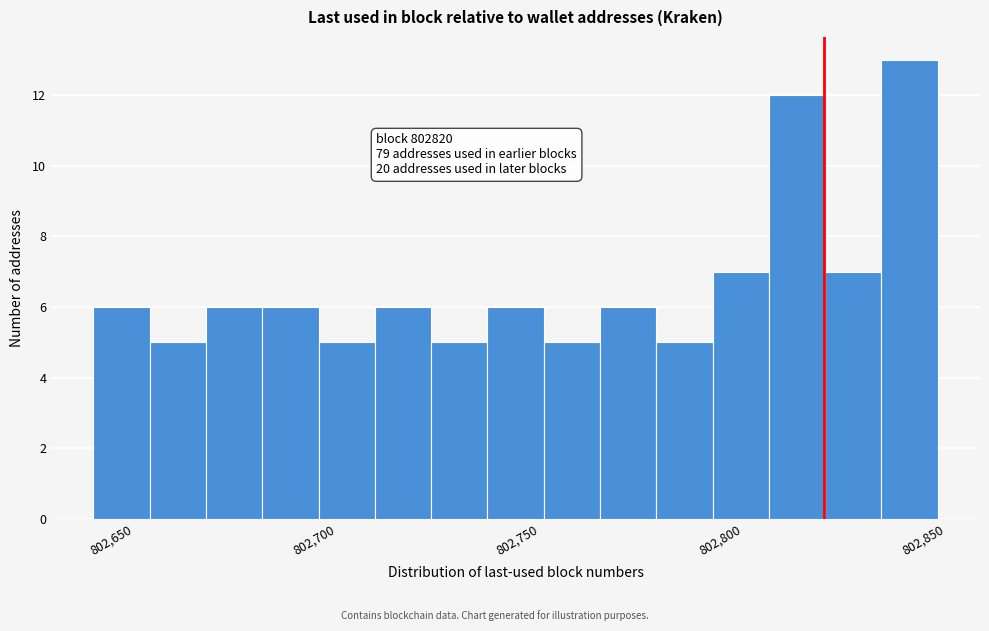

Read against the x-axis, roughly where is the centre of the tallest bar?

802840